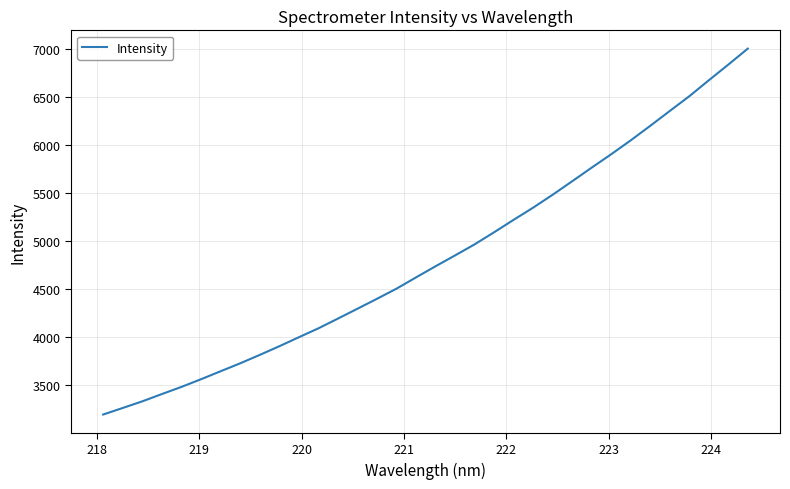

True or false: the data has more than 1 interior local peaks.

False